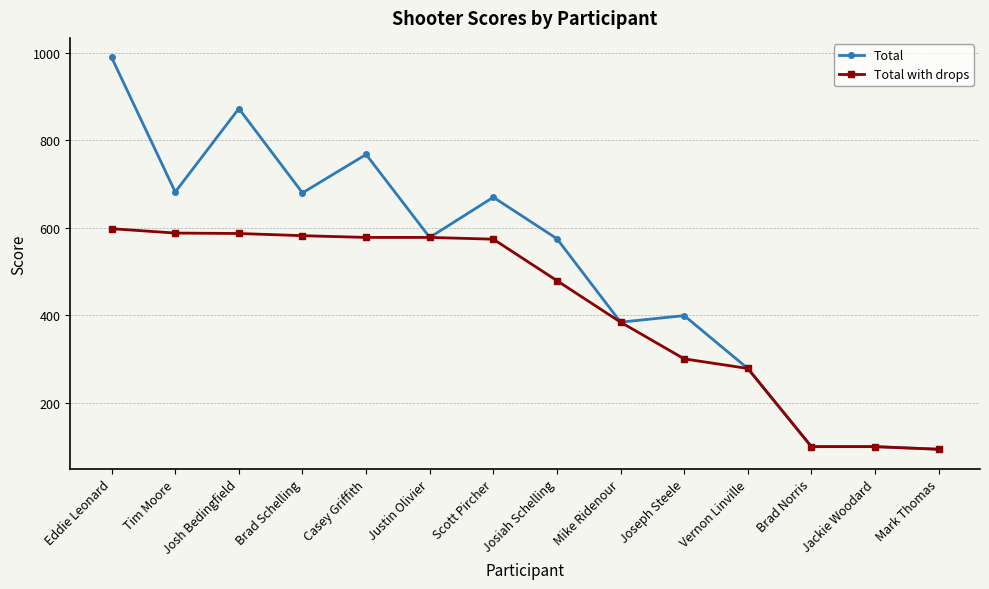

Where is the first local maximum for Total?

Josh Bedingfield